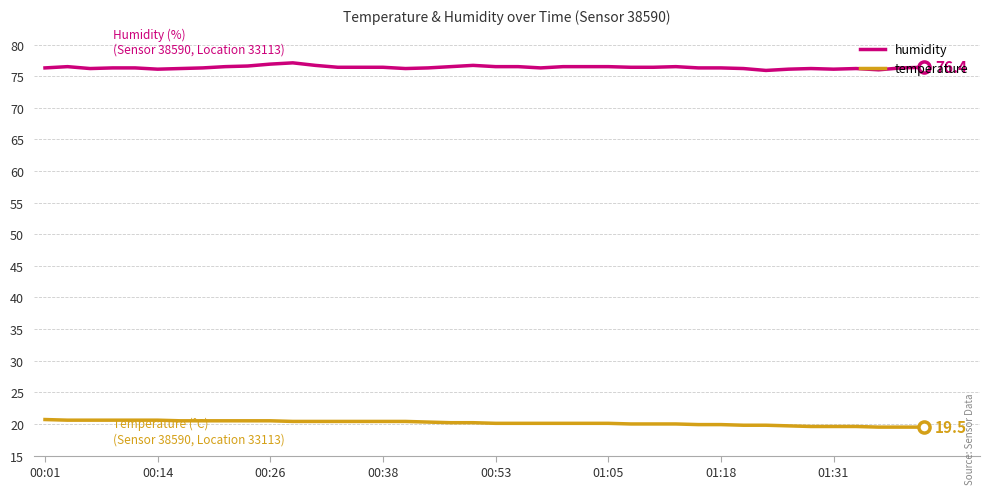

What is the maximum value shown in the chart?

77.1